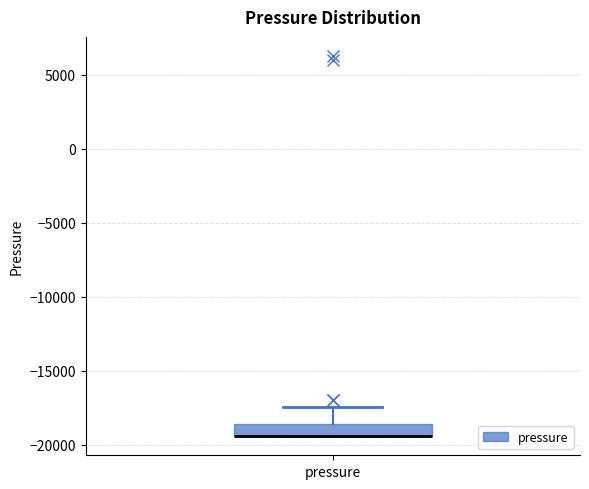

Where does the upper whisker of the box for pressure end on the y-axis? The values are not printed on the chart, so give them approximately, as read against the axis.

-17500